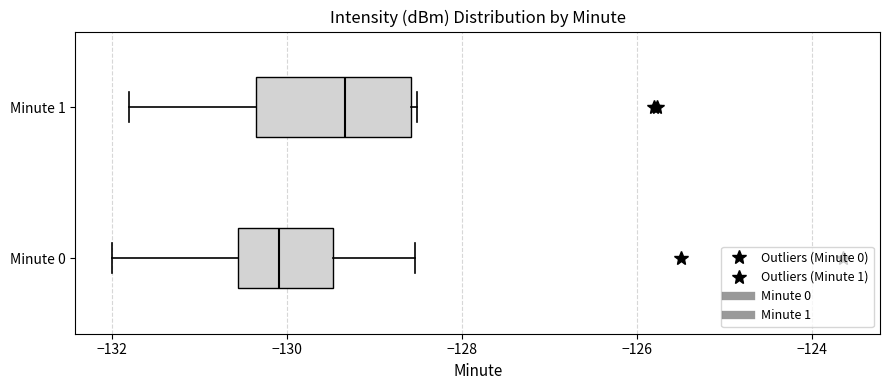

Where does the right whisker of the box for Minute 0 end on the x-axis? The values are not printed on the chart, so give them approximately, as read against the axis.

-128.6